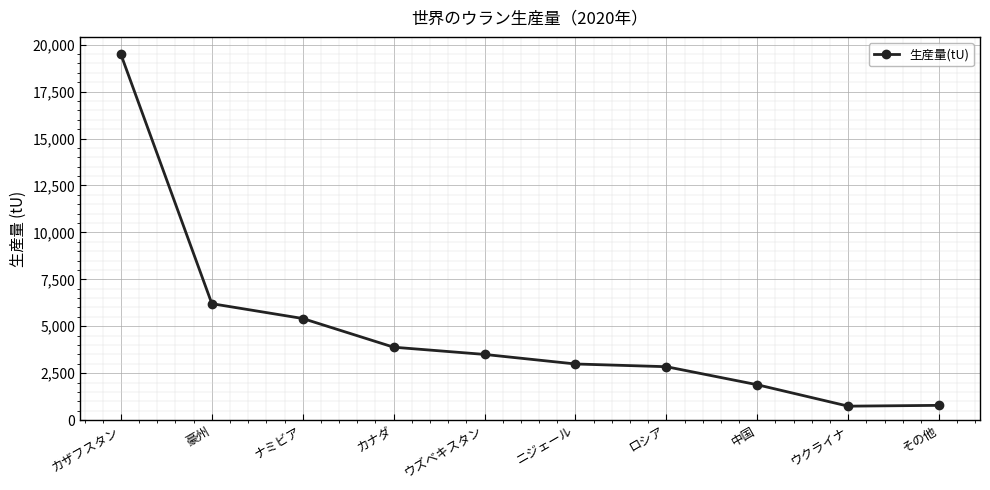

What is the maximum value shown in the chart?

19477